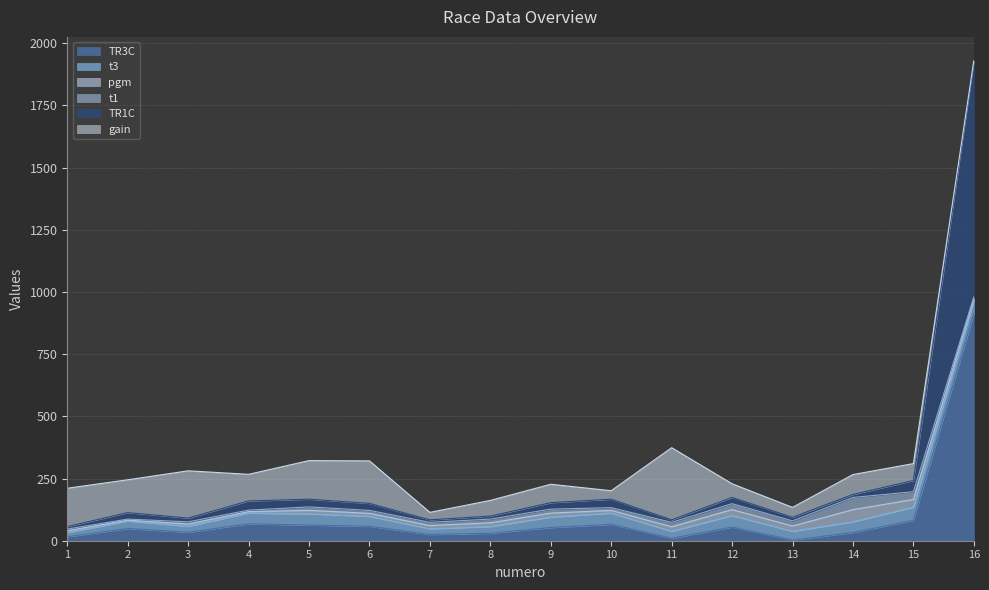

What is the sum of the t3 values at 10 and 16?

95